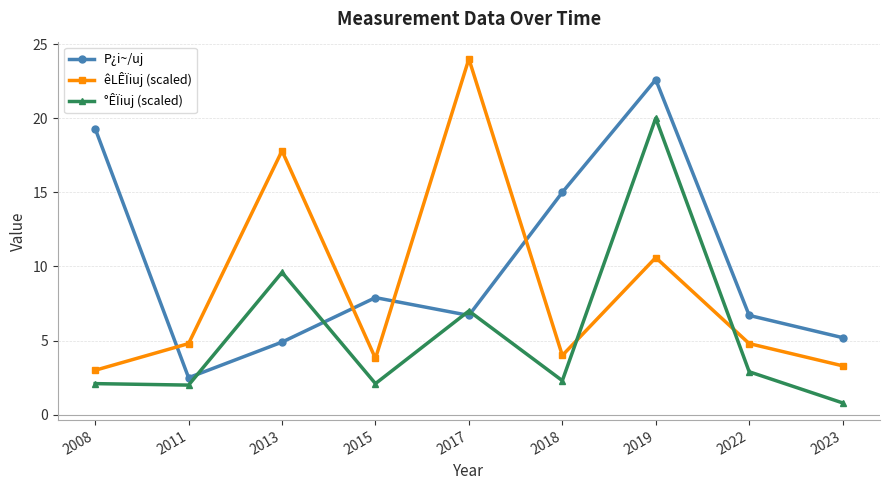

What is the average value of the °ÊÏiuj (scaled) series?

5.4